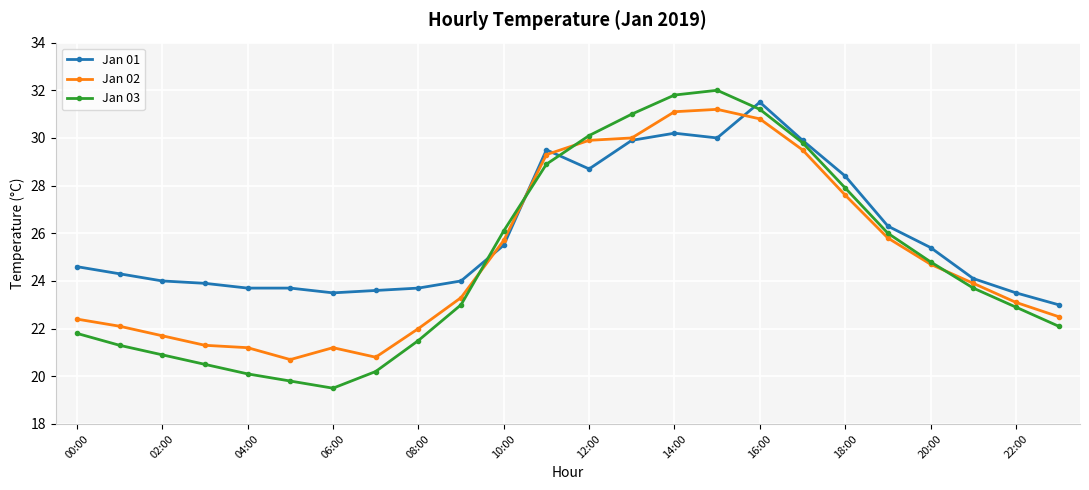

True or false: Jan 01 has more than 1 interior local peaks.

True